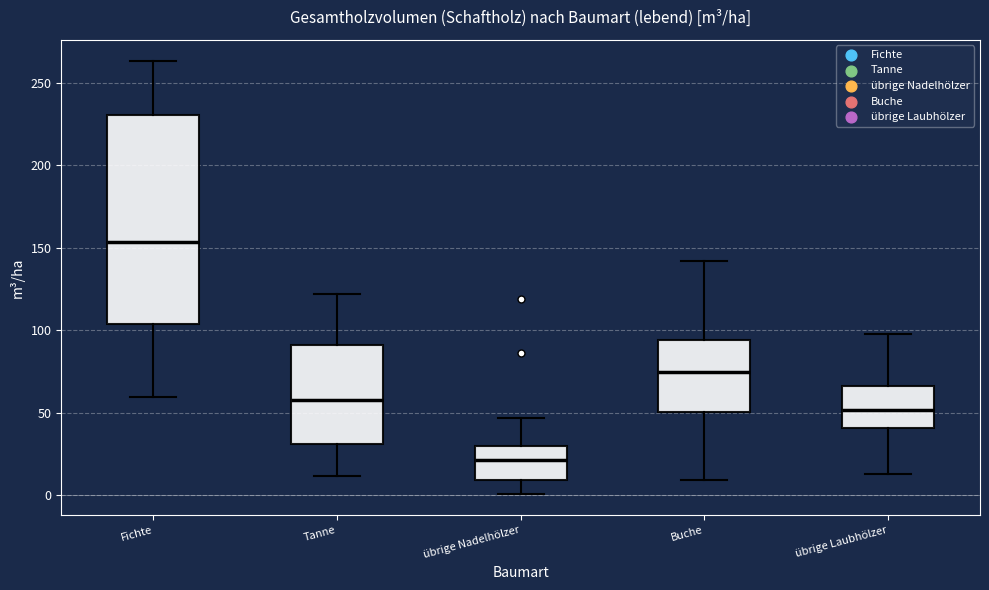

Which box's median line is the lowest?

übrige Nadelhölzer